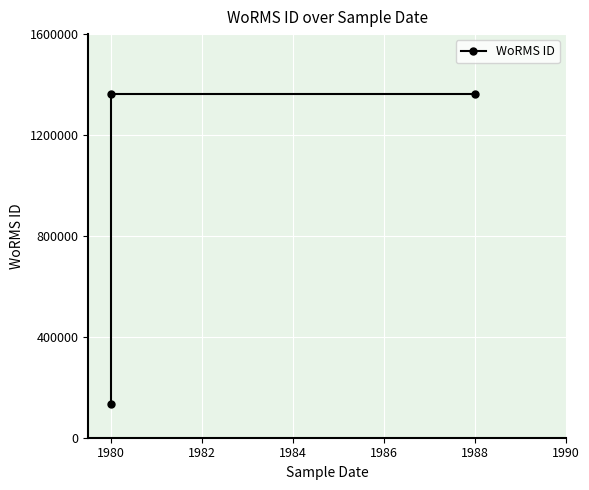

The chart shows a value of 134564 at 1980. True or false?

True